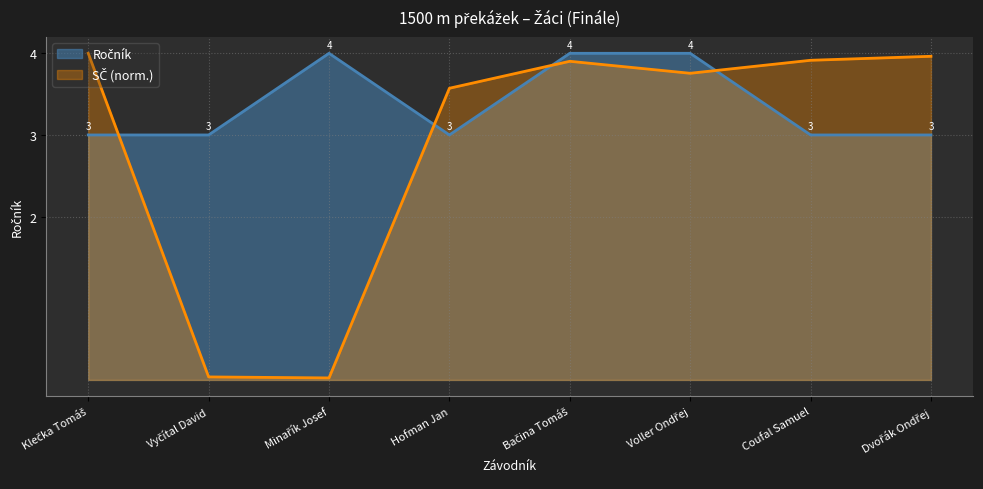

What is the greatest value displayed?

4.0